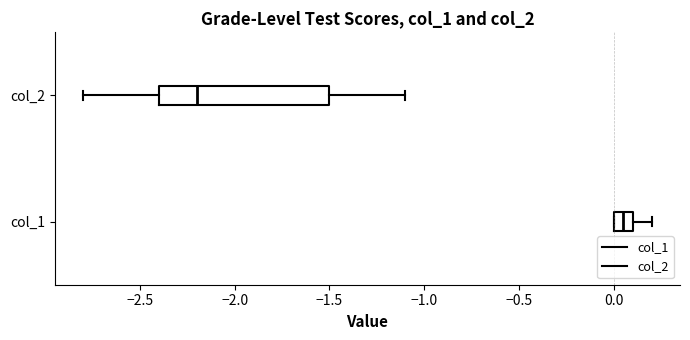

Where does the left whisker of the box for col_2 end on the x-axis? The values are not printed on the chart, so give them approximately, as read against the axis.

-2.80